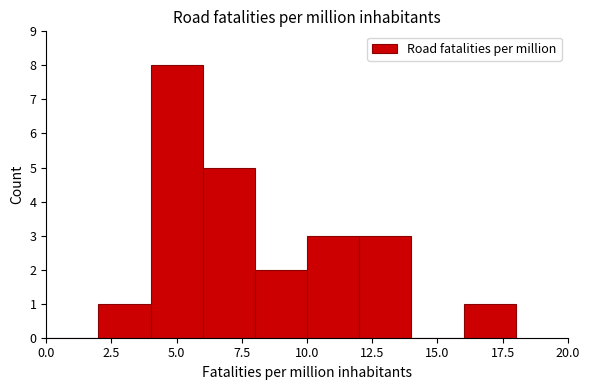

Over which range of the x-axis is the bar tallest?

4 to 6